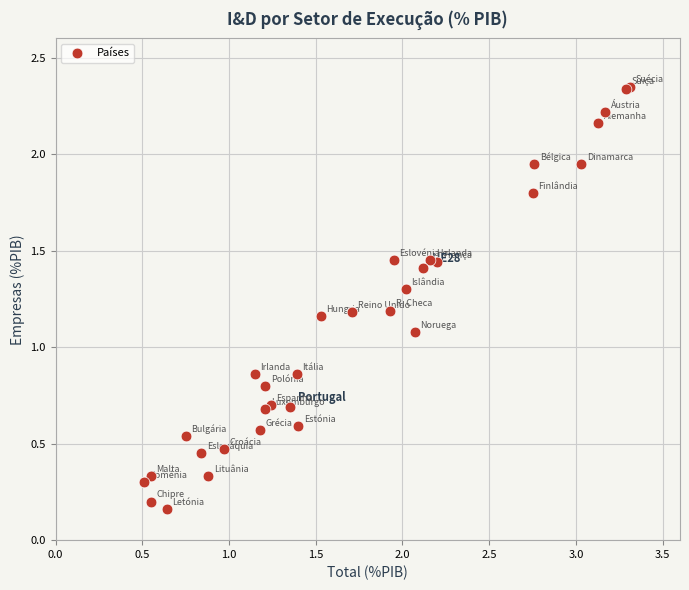

What Y value in the scatter plot is closest to 1?

1.1